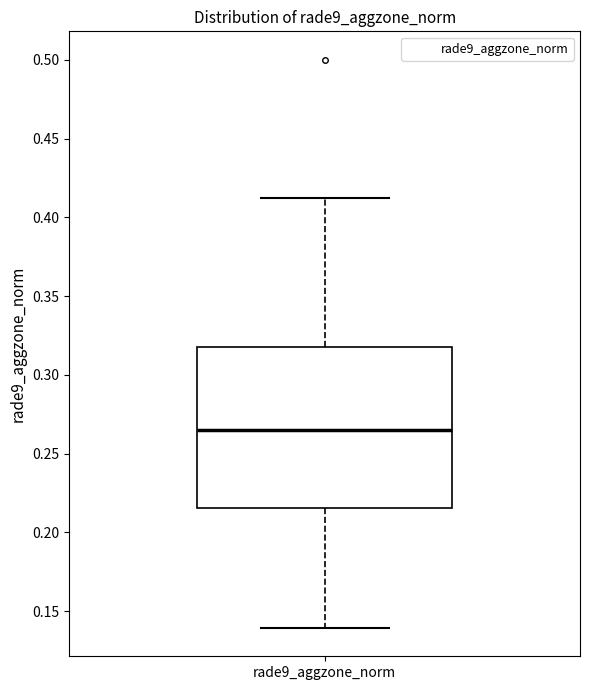

Read this box plot against the y-axis: the position of the median line, the range covered by the box, and the ends of both whiskers. The values are not printed on the chart, so give them approximately, as read against the axis.

median 0.265, box 0.215 to 0.320, whiskers 0.140 to 0.410